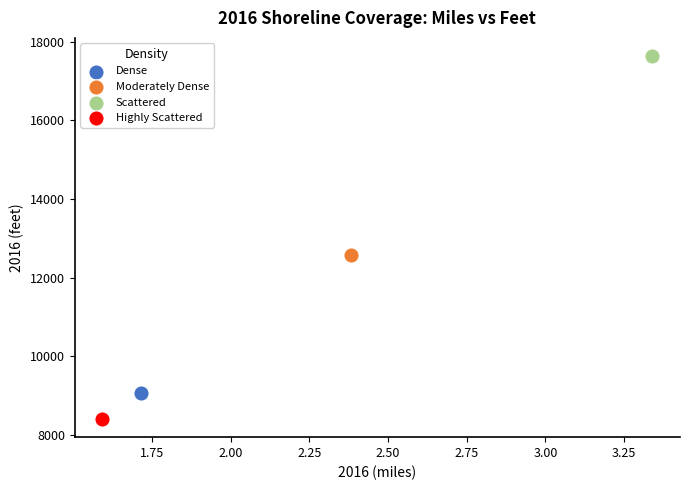

What are all the series names shown in the legend?

Dense, Moderately Dense, Scattered, Highly Scattered